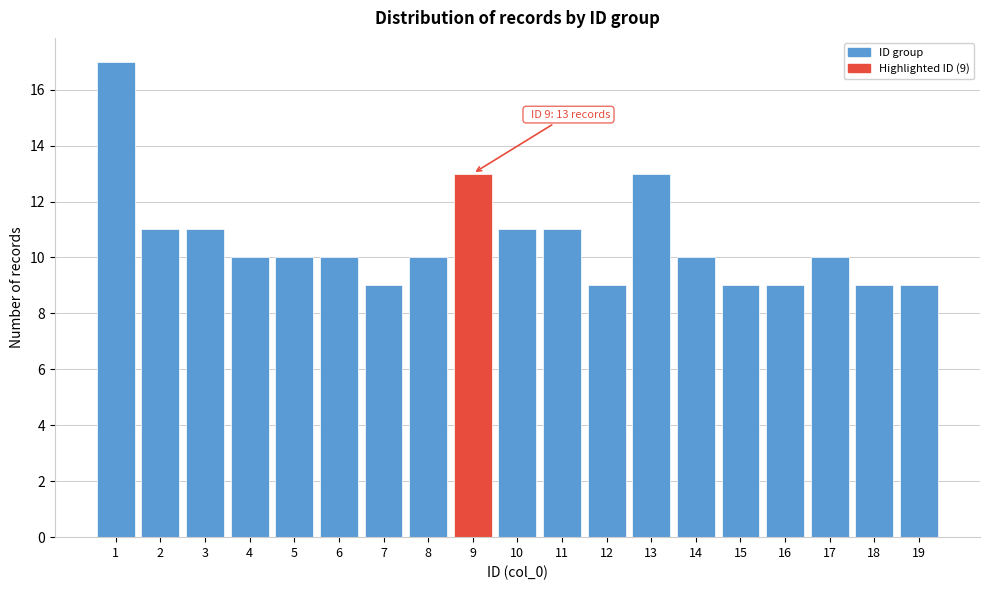

Reading left to right, transcribe all the data shown in this chart.

17	11	11	10	10	10	9	10	13	11	11	9	13	10	9	9	10	9	9